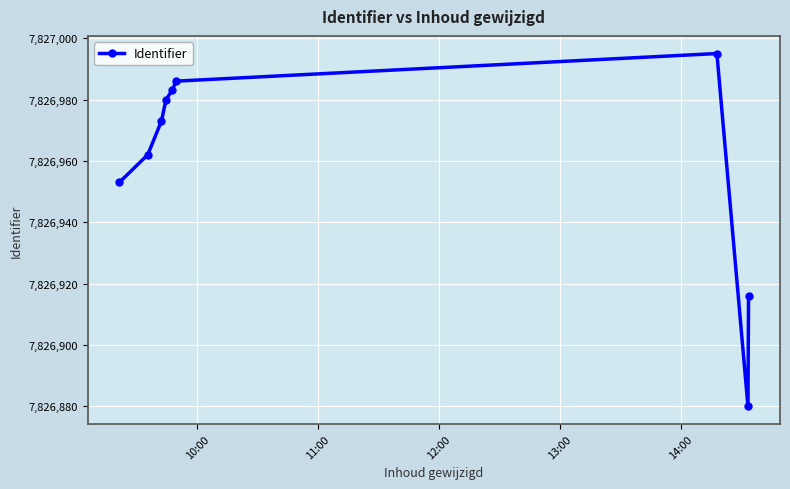

How many points are lower than both their immediate neighbors (excluding endpoints)?

1